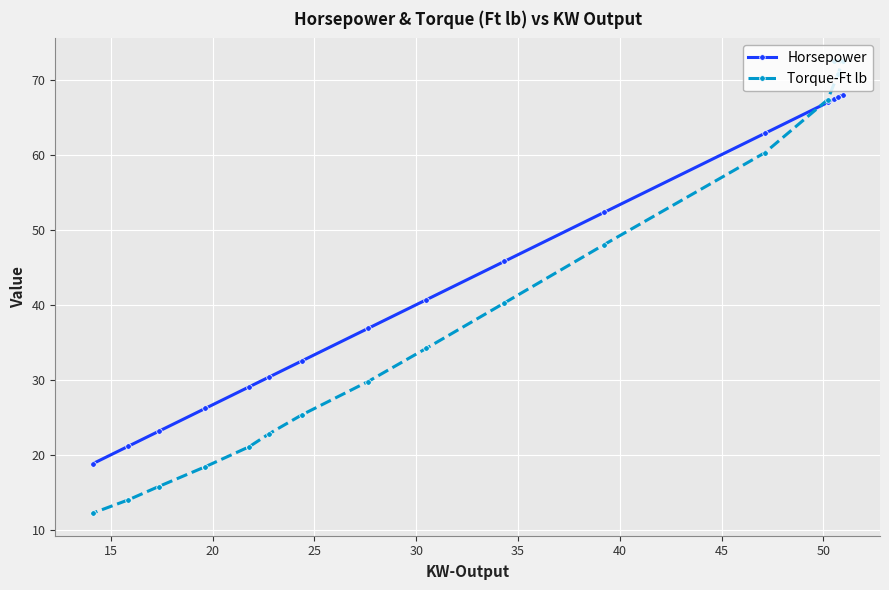

Which series has the widest spread of values?

Torque-Ft lb